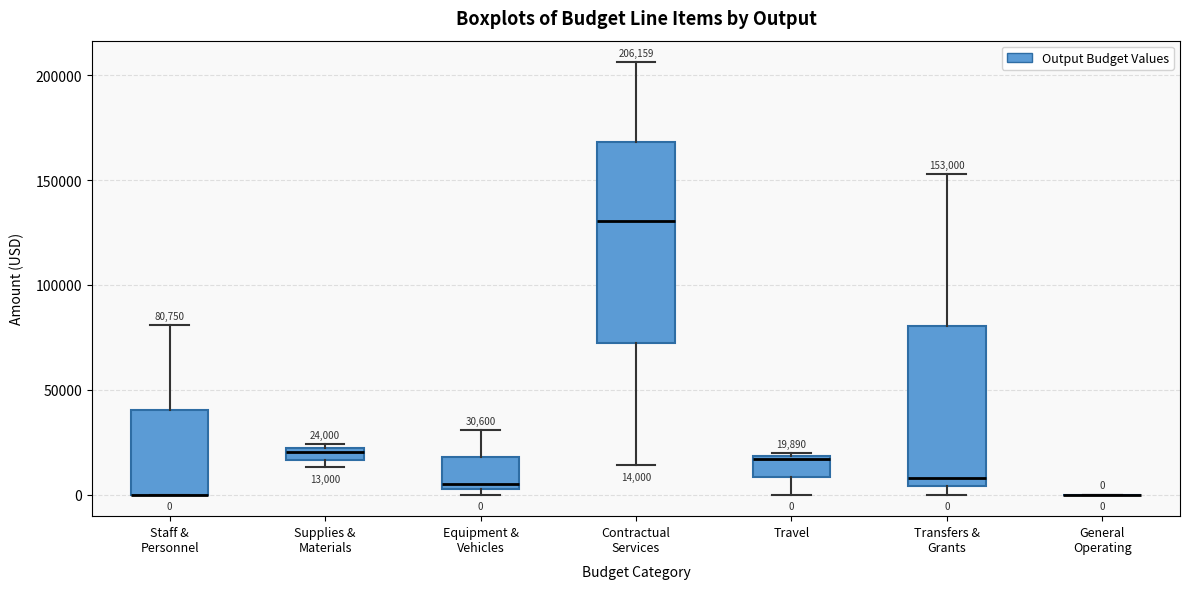

Comparing the boxes themselves (not the whiskers), which one is the tallest?

Contractual Services